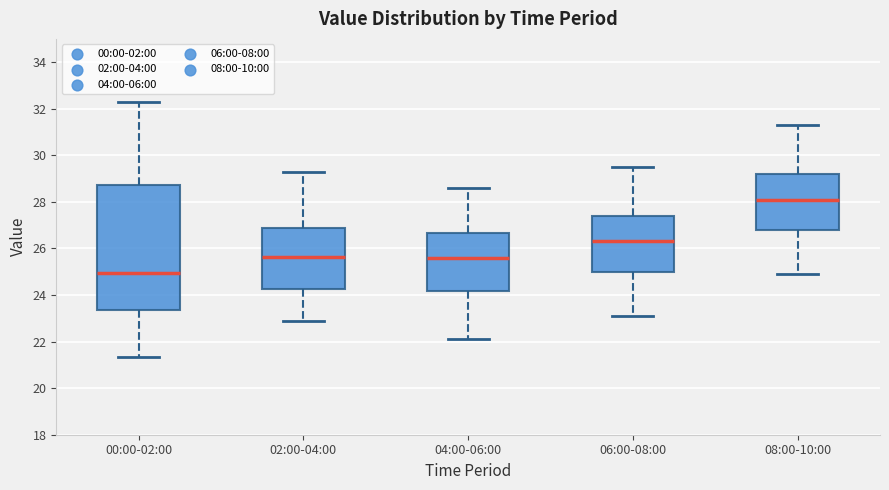

Reading left to right, read every box against the y-axis: the position of its median line, the range the box covers, and the ends of its whiskers. The values are not printed on the chart, so give them approximately, as read against the axis.

00:00-02:00: median 25.0, box 23.4 to 28.8, whiskers 21.4 to 32.2
02:00-04:00: median 25.6, box 24.2 to 26.8, whiskers 23.0 to 29.4
04:00-06:00: median 25.6, box 24.2 to 26.6, whiskers 22.2 to 28.6
06:00-08:00: median 26.4, box 25.0 to 27.4, whiskers 23.2 to 29.6
08:00-10:00: median 28.2, box 26.8 to 29.2, whiskers 25.0 to 31.4